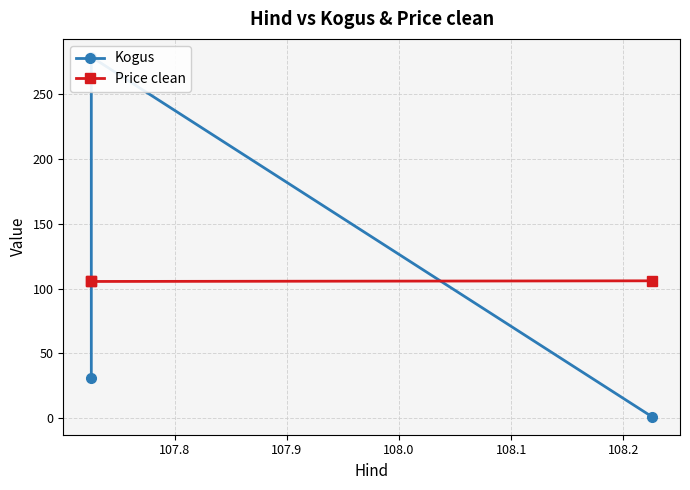

How many lines are shown in the chart?

2